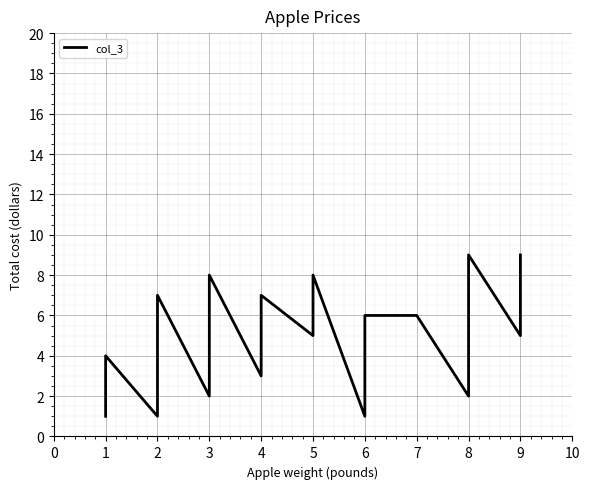

The chart shows a value of 8 at 5. True or false?

True